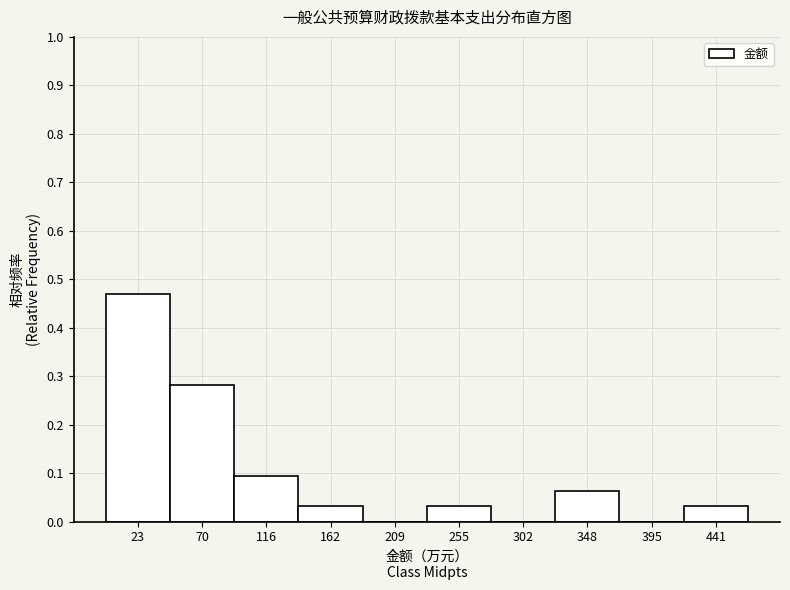

How tall is the bar that spans 325 to 370 on the x-axis? Neither the bar edges nor the heights are printed on the chart, so give them approximately, as read against the axes.

0.06